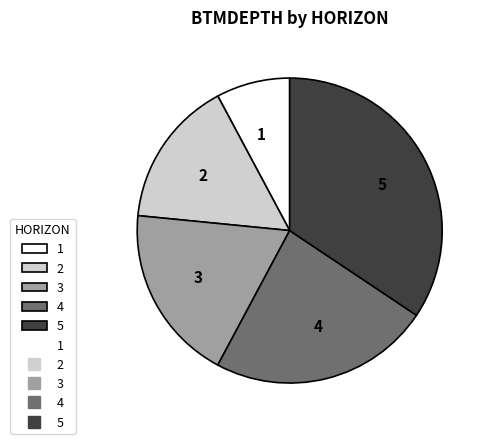

How many segments does this pie chart have?

5